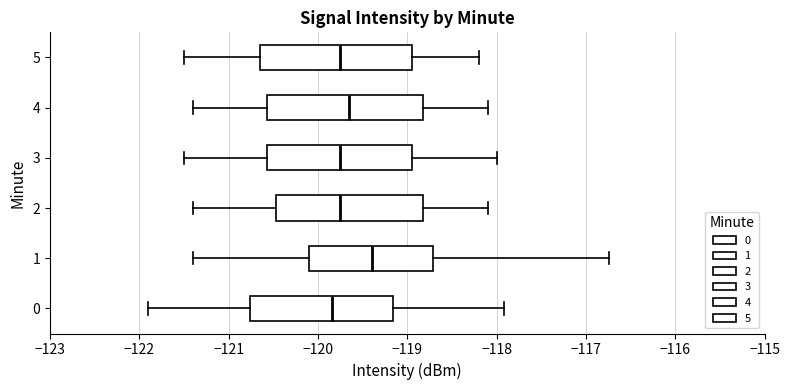

Reading bottom to top, transcribe this box plot: for each box, give where its median line is, the range the box spans, and where its two whiskers end, as read against the x-axis. The values are not printed on the chart, so give them approximately, as read against the axis.

0: median -119.8, box -120.8 to -119.2, whiskers -121.9 to -117.9
1: median -119.4, box -120.1 to -118.7, whiskers -121.4 to -116.7
2: median -119.7, box -120.5 to -118.8, whiskers -121.4 to -118.1
3: median -119.7, box -120.6 to -118.9, whiskers -121.5 to -118.0
4: median -119.6, box -120.6 to -118.8, whiskers -121.4 to -118.1
5: median -119.7, box -120.6 to -118.9, whiskers -121.5 to -118.2